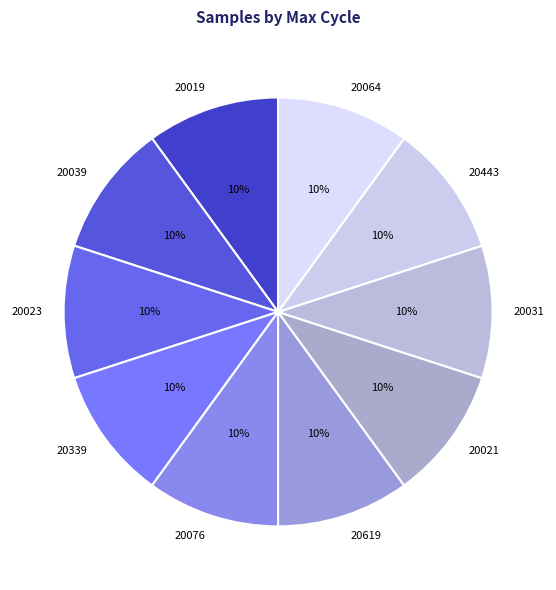

Combined, do 20339 and 20619 account for over 50%?

No